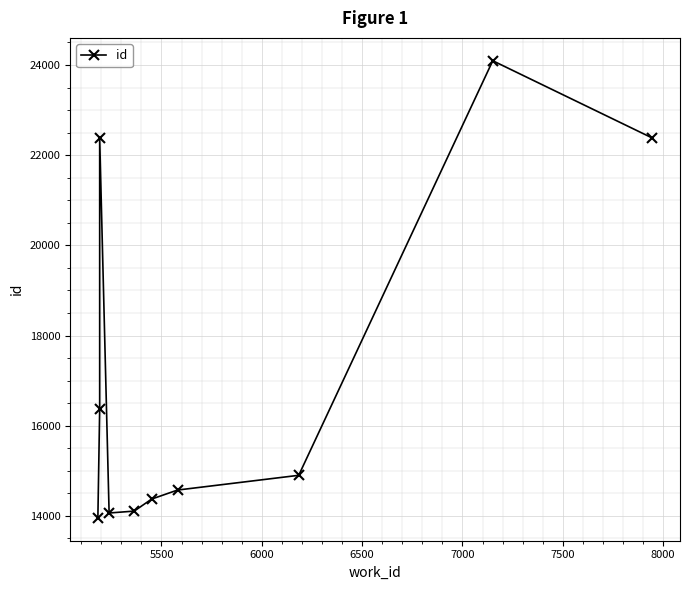

How many lines are shown in the chart?

1